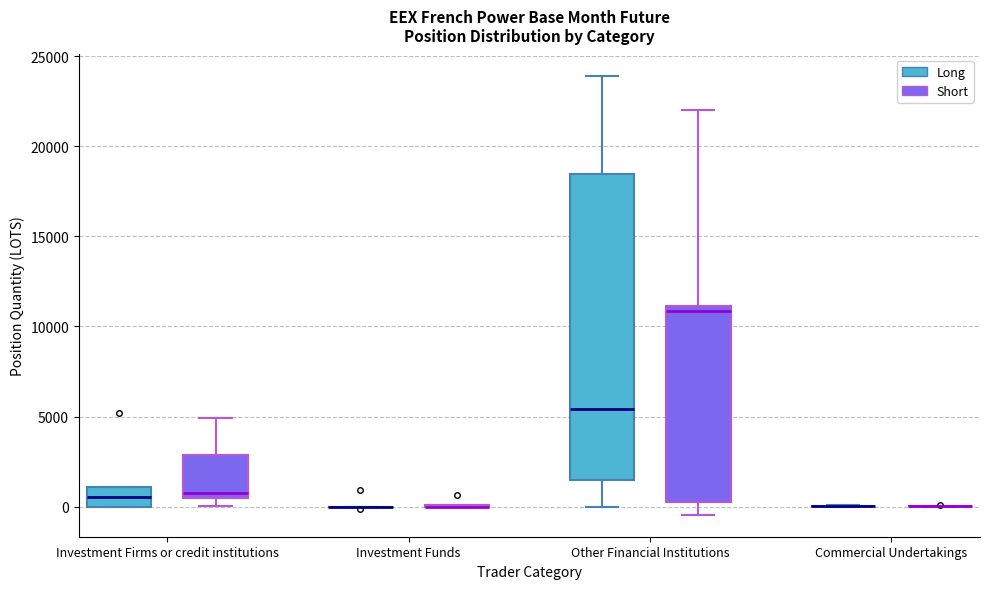

Reading left to right, transcribe this box plot: for each box, give where its median line is, the range the box spans, and where its two whiskers end, as read against the y-axis. The values are not printed on the chart, so give them approximately, as read against the axis.

Investment Firms or credit institutions (Long): median 500, box 0 to 1000, whiskers 0 to 1000
Investment Firms or credit institutions (Short): median 1000, box 500 to 3000, whiskers 0 to 5000
Investment Funds (Long): box collapsed to a line at 0, whiskers 0 to 0
Investment Funds (Short): box collapsed to a line at 0, whiskers 0 to 0
Other Financial Institutions (Long): median 5500, box 1500 to 18500, whiskers 0 to 24000
Other Financial Institutions (Short): median 11000 (just below the box's upper edge), box 500 to 11000, whiskers -500 to 22000
Commercial Undertakings (Long): box collapsed to a line at 0, whiskers 0 to 0
Commercial Undertakings (Short): box collapsed to a line at 0, whiskers 0 to 0